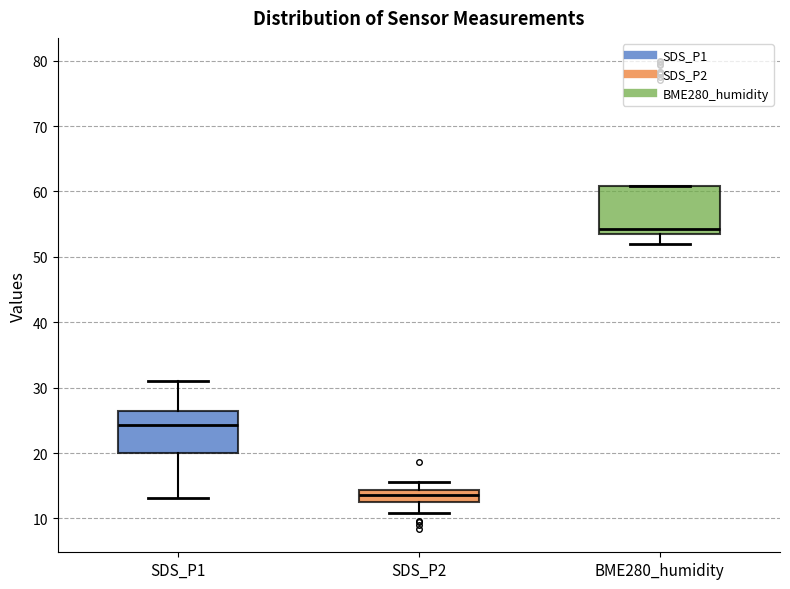

Reading left to right, transcribe this box plot: for each box, give where its median line is, the range the box spans, and where its two whiskers end, as read against the y-axis. The values are not printed on the chart, so give them approximately, as read against the axis.

SDS_P1: median 24, box 20 to 26, whiskers 13 to 31
SDS_P2: median 14 (inside the box), box 13 to 14, whiskers 11 to 16
BME280_humidity: median 54, box 53 to 61, whiskers 52 to 61